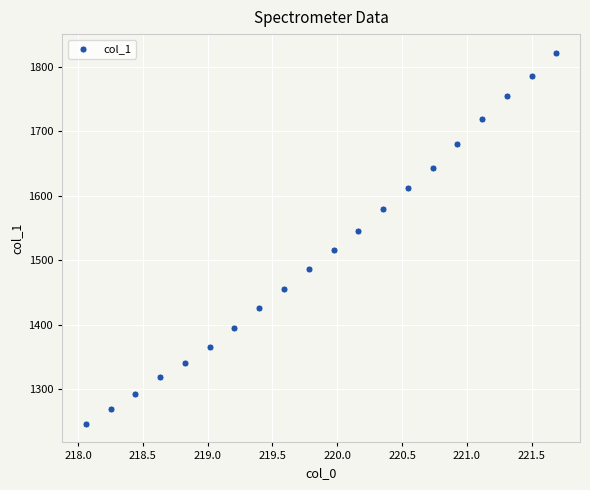

What is the range of Y values (max minus min)?

576.1